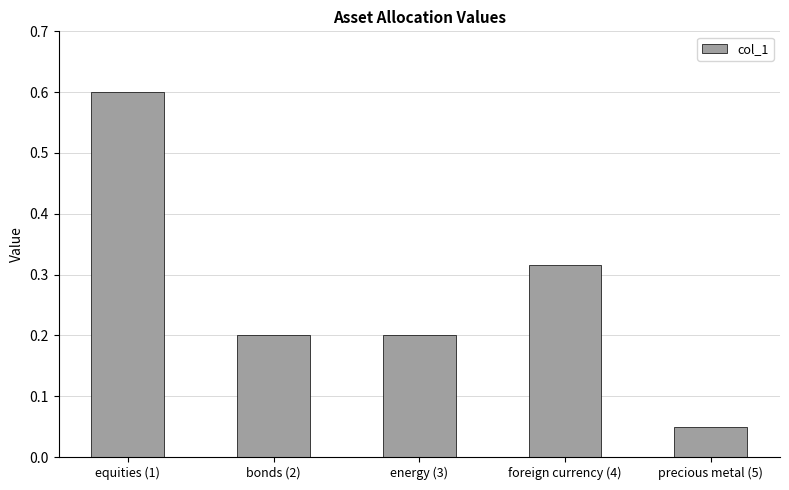

True or false: the data shows 0.1 at energy (3).

False